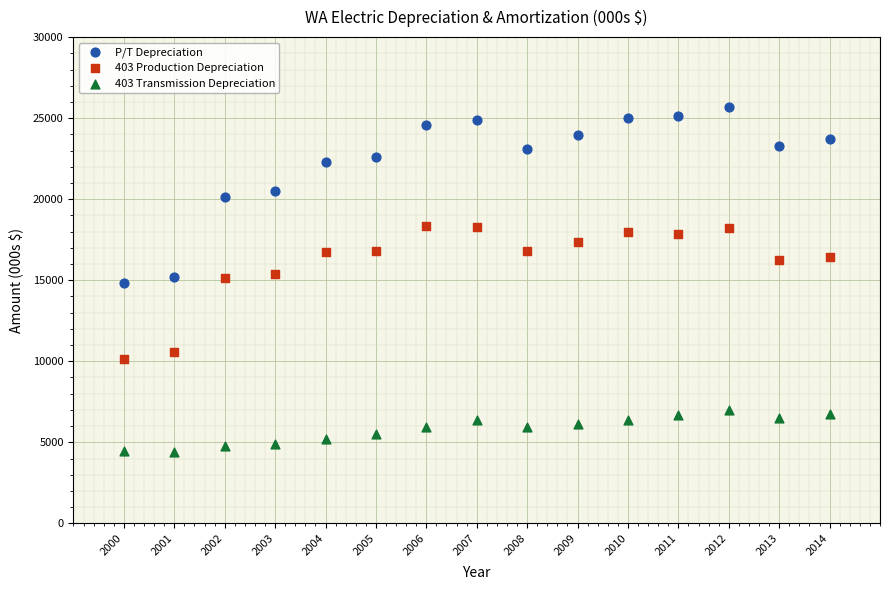

Across all data points, what is the range of X values (max minus min)?

14